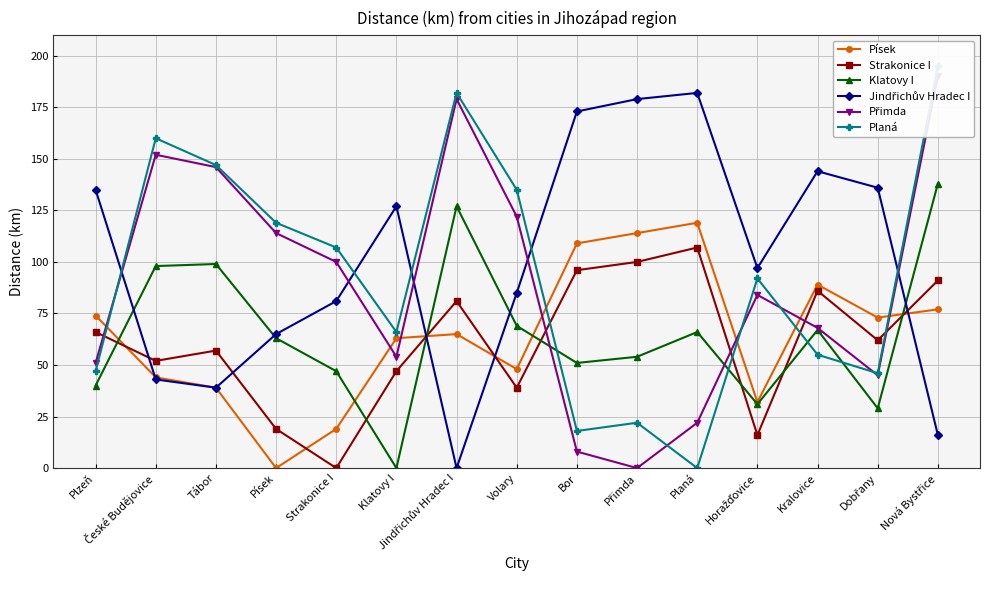

How many intersections are there between Písek and Jindřichův Hradec I?

4